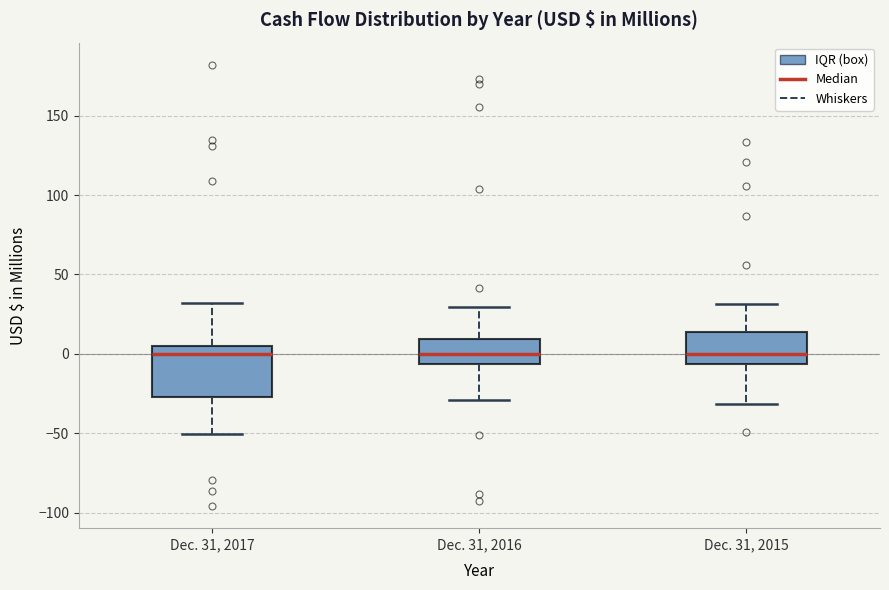

Comparing the boxes themselves (not the whiskers), which one is the tallest?

Dec. 31, 2017